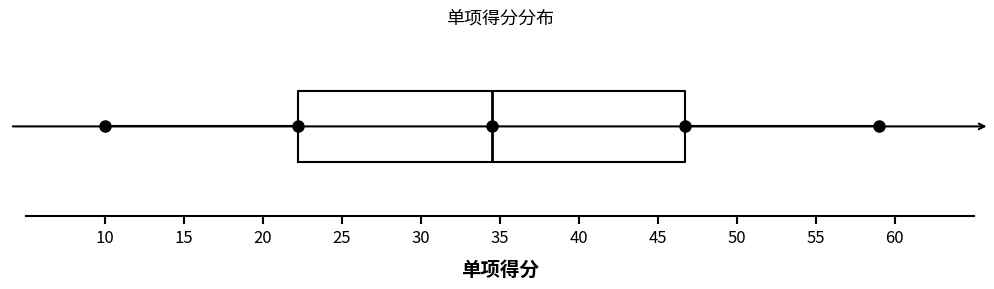

Read this box plot against the x-axis: the position of the median line, the range covered by the box, and the ends of both whiskers. The values are not printed on the chart, so give them approximately, as read against the axis.

median 34.5, box 22.5 to 47.0, whiskers 10.0 to 59.0